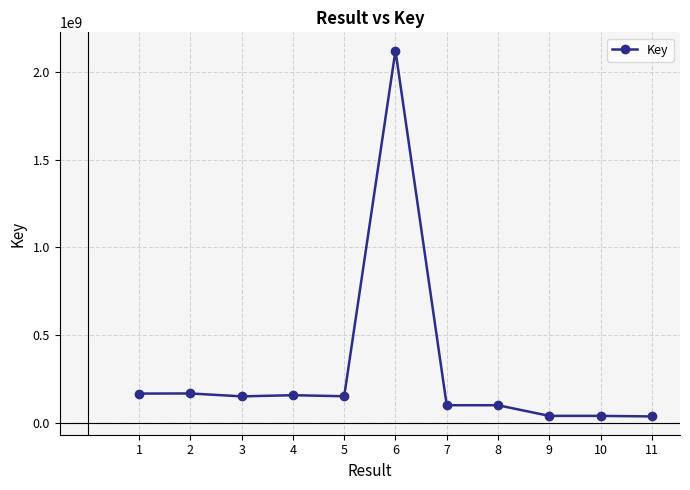

What value does the data have at 4, to the nearest 100?

157461200